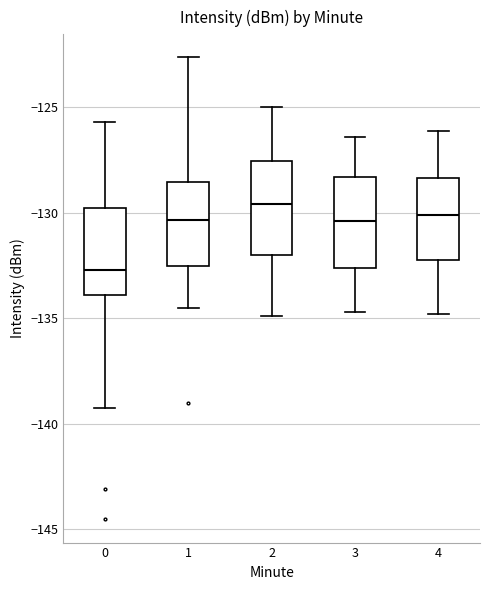

Reading left to right, read every box against the y-axis: the position of its median line, the range the box covers, and the ends of its whiskers. The values are not printed on the chart, so give them approximately, as read against the axis.

0: median -132.5, box -134.0 to -130.0, whiskers -139.5 to -125.5
1: median -130.5, box -132.5 to -128.5, whiskers -134.5 to -122.5
2: median -129.5, box -132.0 to -127.5, whiskers -135.0 to -125.0
3: median -130.5, box -132.5 to -128.5, whiskers -134.5 to -126.5
4: median -130.0, box -132.0 to -128.5, whiskers -135.0 to -126.0